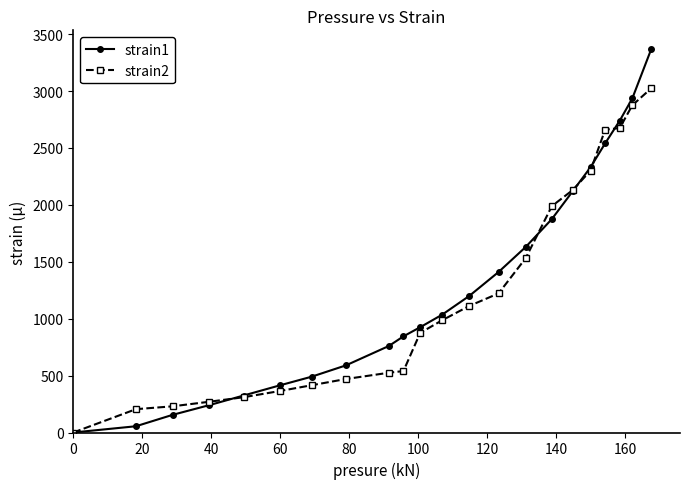

Rank the series by their maximum value, from lowest to highest.

strain2, strain1